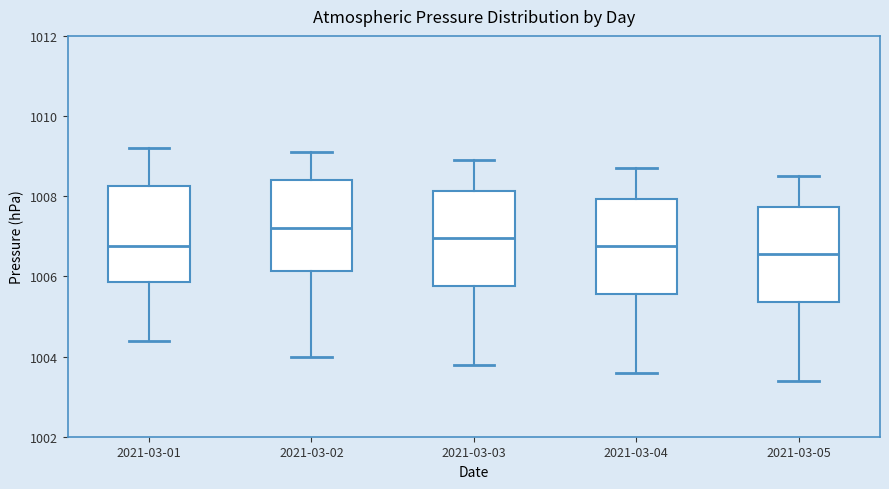

Which box has the highest median line?

2021-03-02